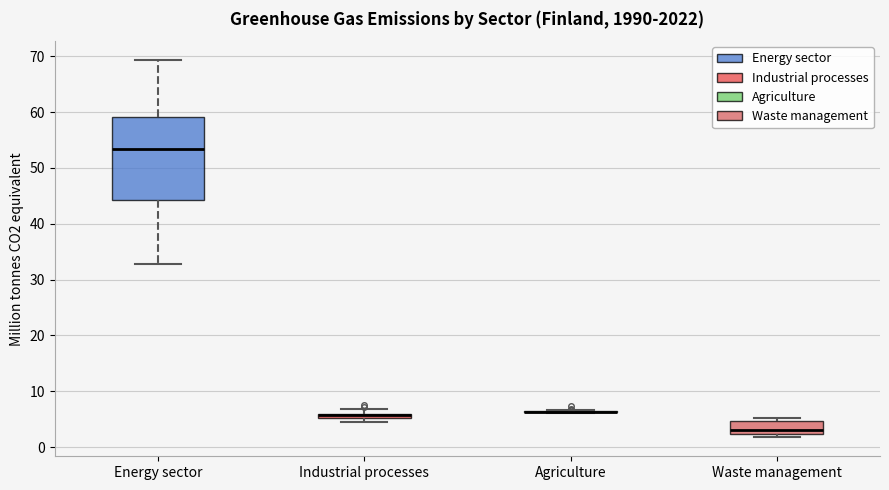

Which box is the tallest, from its lower edge to its upper edge?

Energy sector